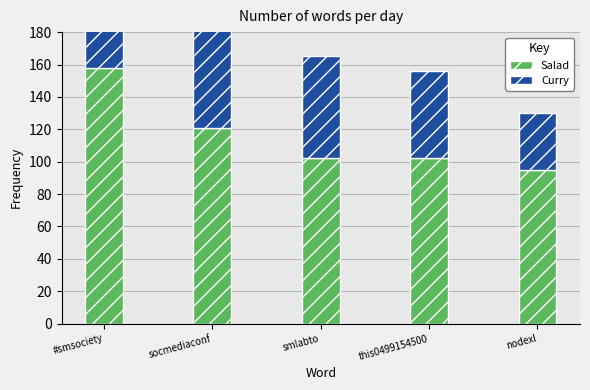

What is the label of the 4th bar from the right?

socmediaconf